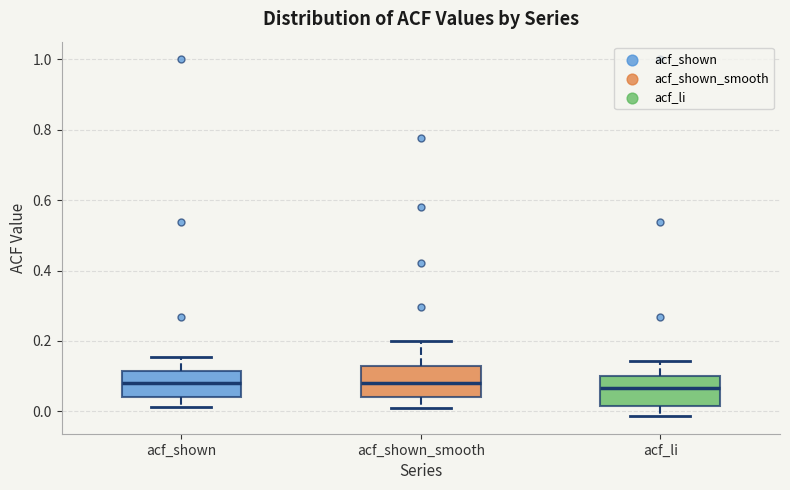

Reading left to right, read every box against the y-axis: the position of its median line, the range the box covers, and the ends of its whiskers. The values are not printed on the chart, so give them approximately, as read against the axis.

acf_shown: median 0.08, box 0.04 to 0.12, whiskers 0.02 to 0.16
acf_shown_smooth: median 0.08, box 0.04 to 0.12, whiskers 0.00 to 0.20
acf_li: median 0.06, box 0.02 to 0.10, whiskers -0.02 to 0.14